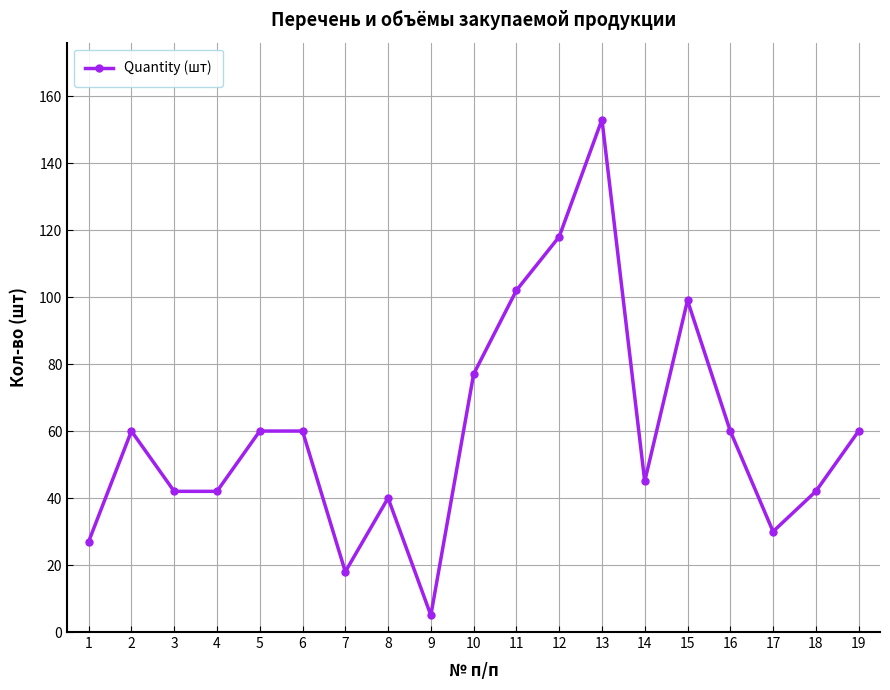

What is the value of the 17th point from the left?

30